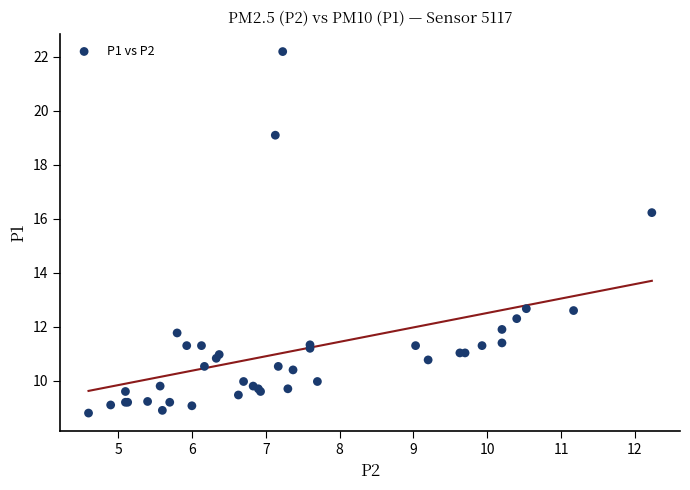

What Y value in the scatter plot is closest to 15?

16.2